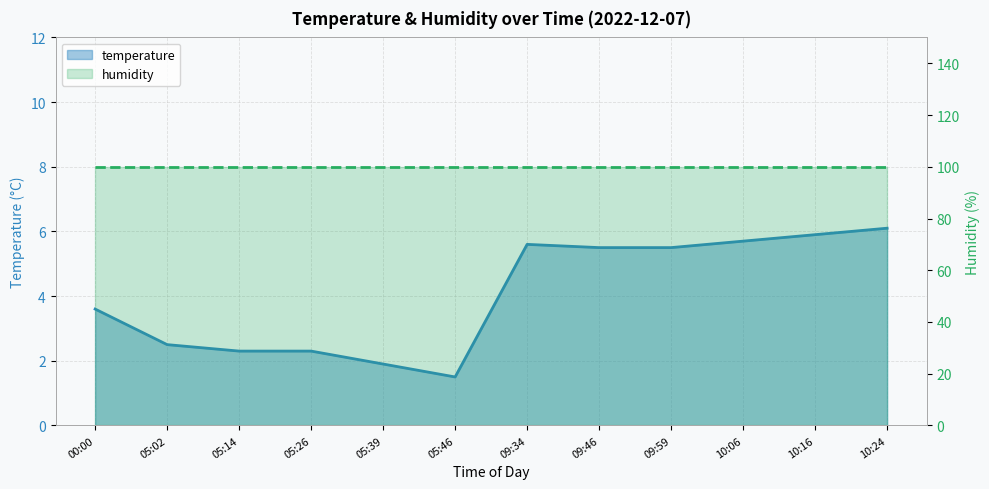

What is the greatest value displayed?

6.1